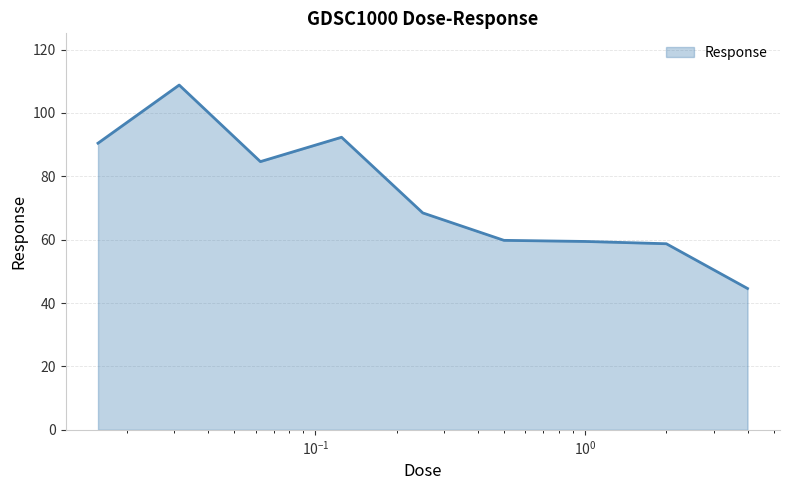

What is the difference between the second highest and minimum values?

47.7